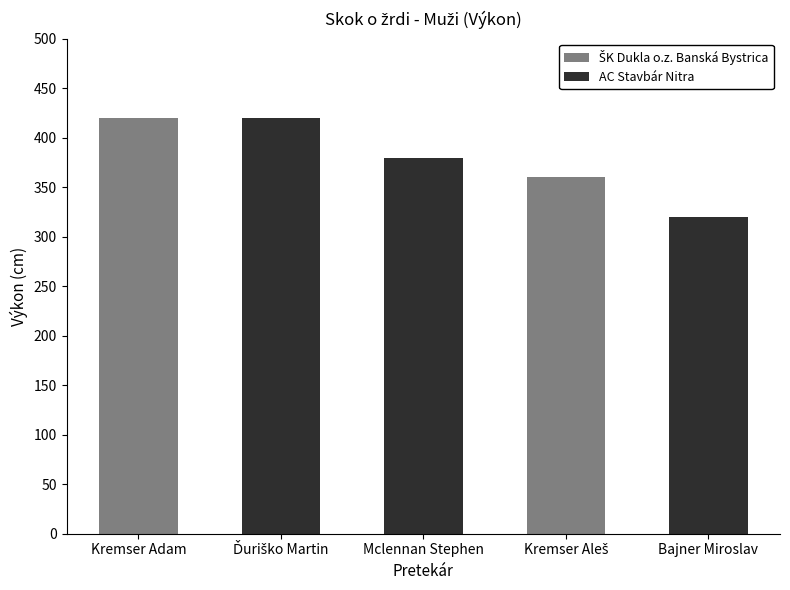

What is the difference between the values at Mclennan Stephen and Ďuriško Martin?

40